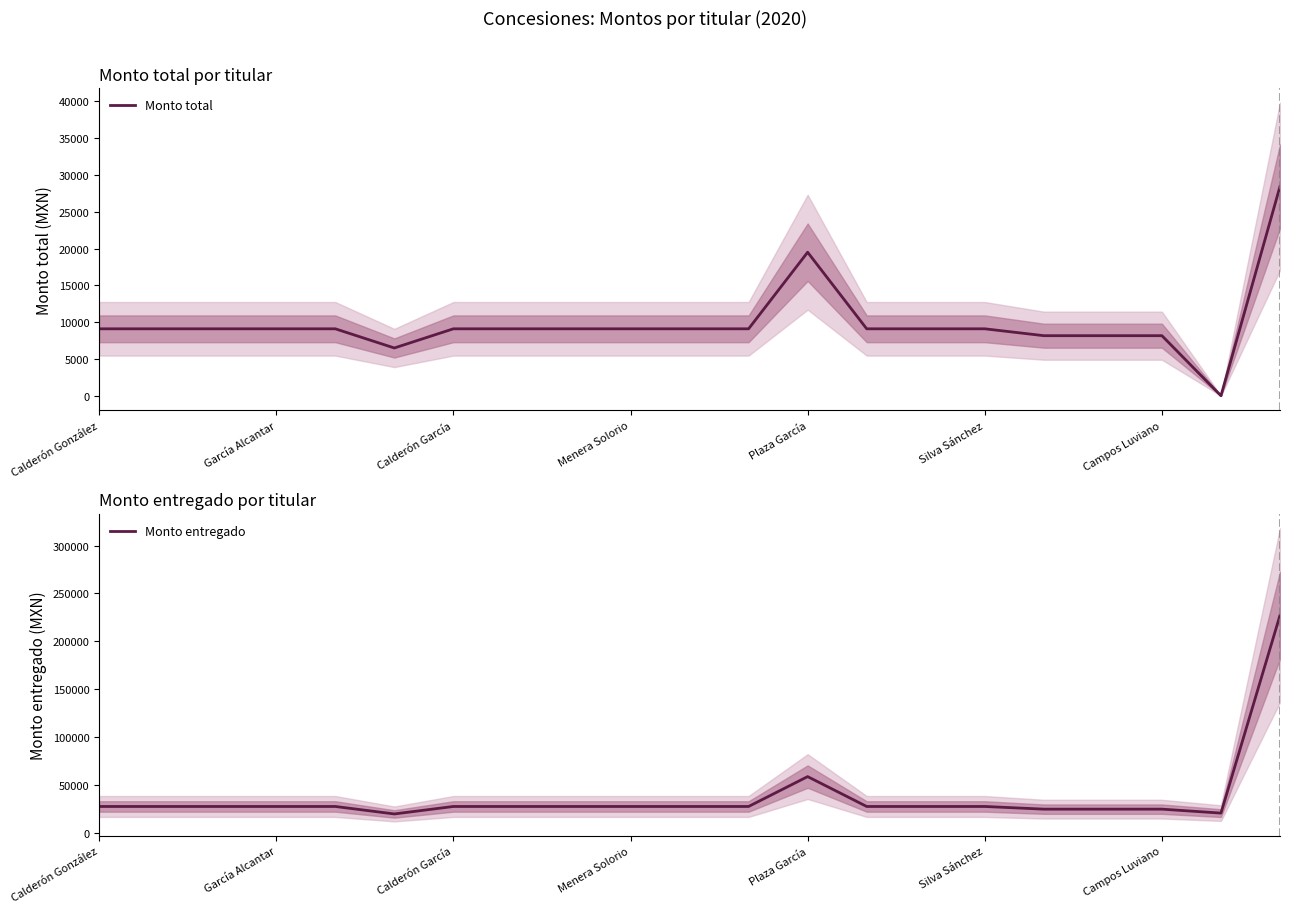

What is the average value of the Monto total series?

9822.1